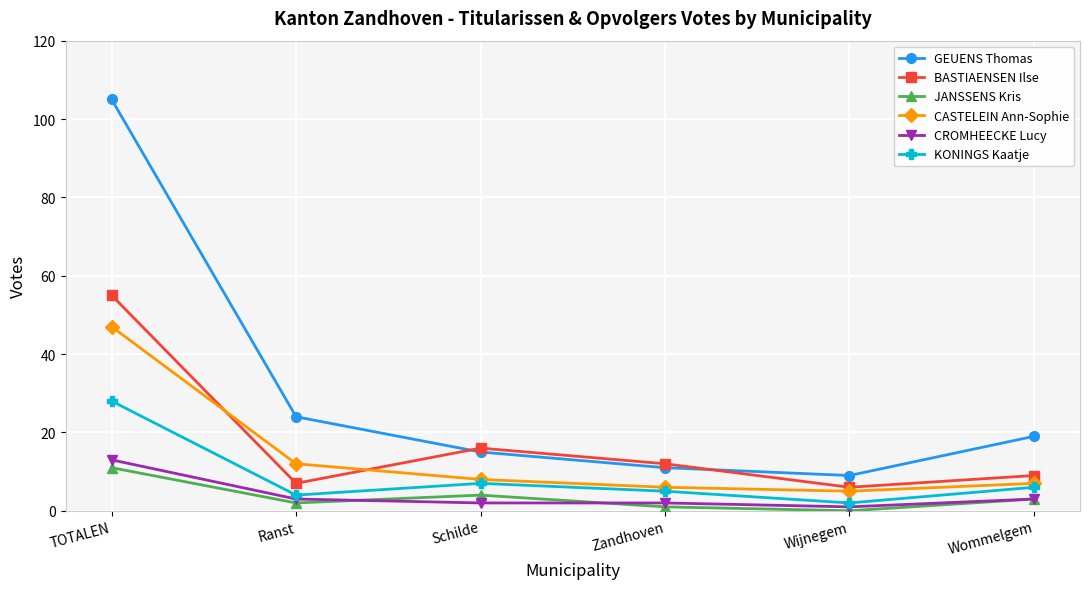

At how many categories does at least one series exceed 46?

1